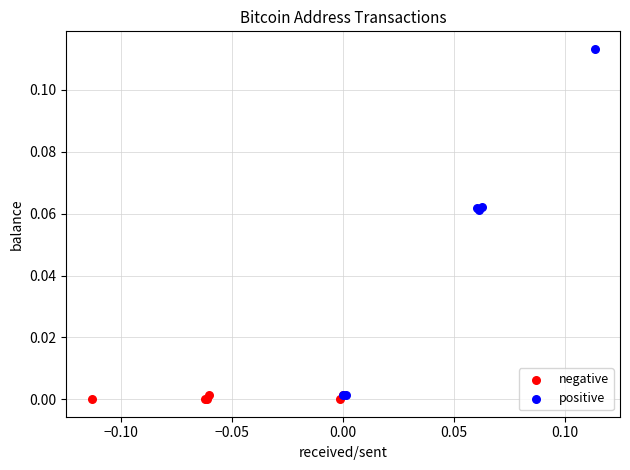

Which series has the widest spread of Y values?

positive